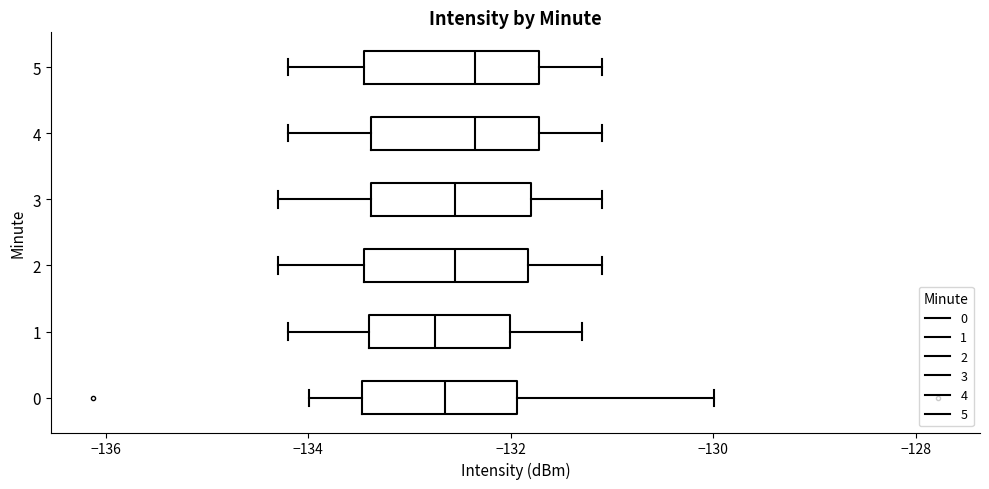

Reading bottom to top, transcribe this box plot: for each box, give where its median line is, the range the box spans, and where its two whiskers end, as read against the x-axis. The values are not printed on the chart, so give them approximately, as read against the axis.

0: median -132.6, box -133.4 to -132.0, whiskers -134.0 to -130.0
1: median -132.8, box -133.4 to -132.0, whiskers -134.2 to -131.2
2: median -132.6, box -133.4 to -131.8, whiskers -134.2 to -131.0
3: median -132.6, box -133.4 to -131.8, whiskers -134.2 to -131.0
4: median -132.4, box -133.4 to -131.8, whiskers -134.2 to -131.0
5: median -132.4, box -133.4 to -131.8, whiskers -134.2 to -131.0